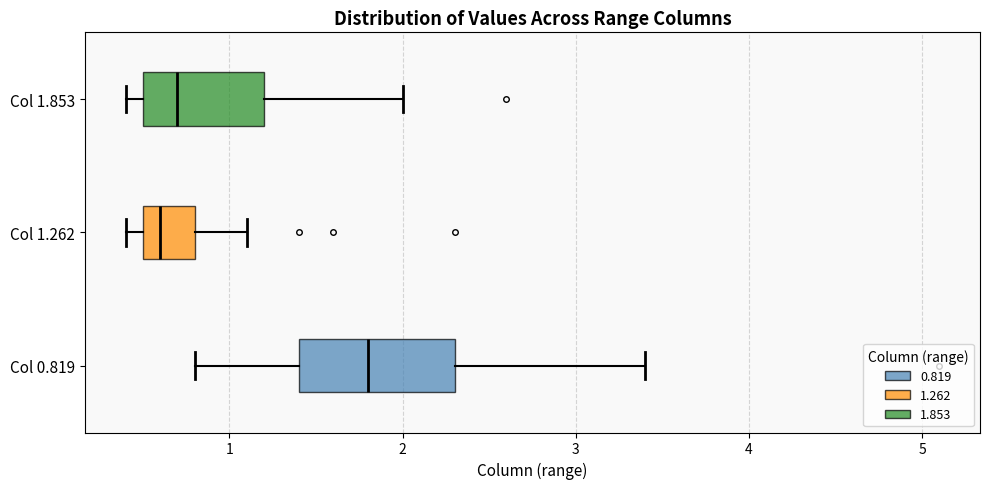

Which box is the widest, from its left edge to its right edge?

Col 0.819